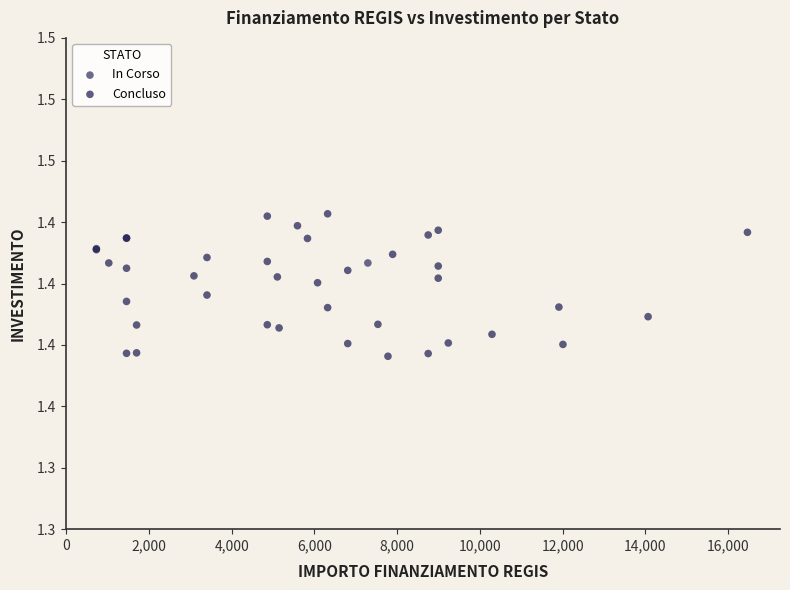

What are all the series names shown in the legend?

In Corso, Concluso